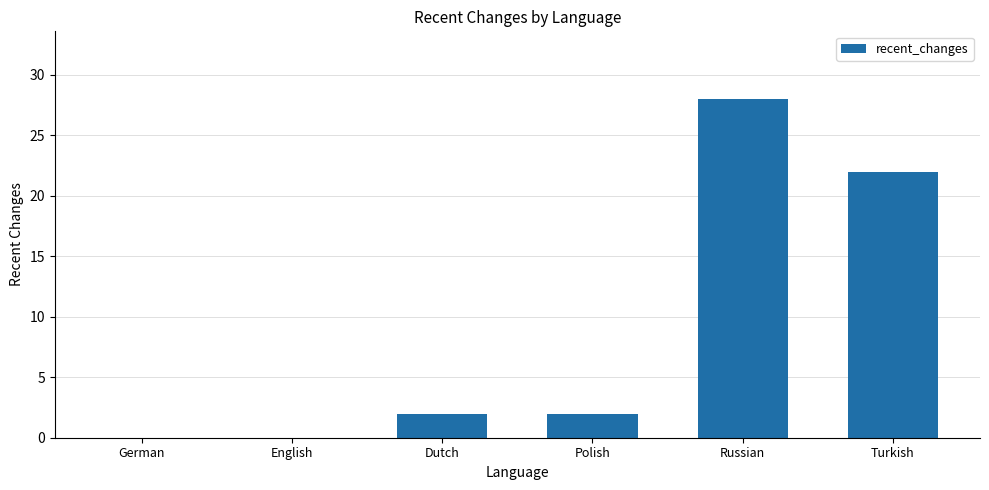

Reading right to left, extract all data points from this chart.

Turkish=22	Russian=28	Polish=2	Dutch=2	English=0	German=0